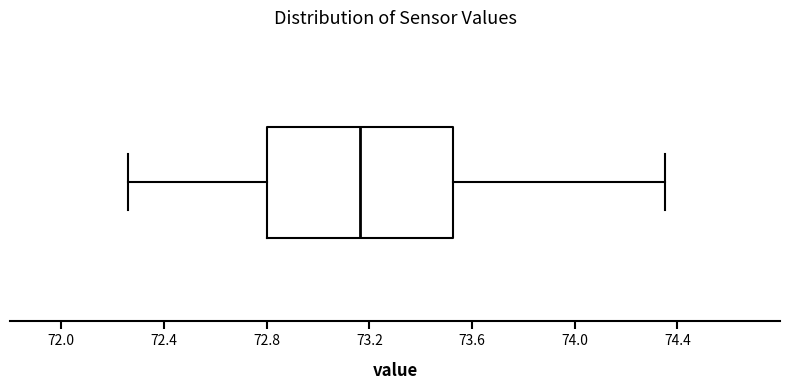

Transcribe this box plot: give where the median line is, the range the box spans, and where the two whiskers end, as read against the x-axis. The values are not printed on the chart, so give them approximately, as read against the axis.

median 73.15, box 72.80 to 73.55, whiskers 72.25 to 74.35